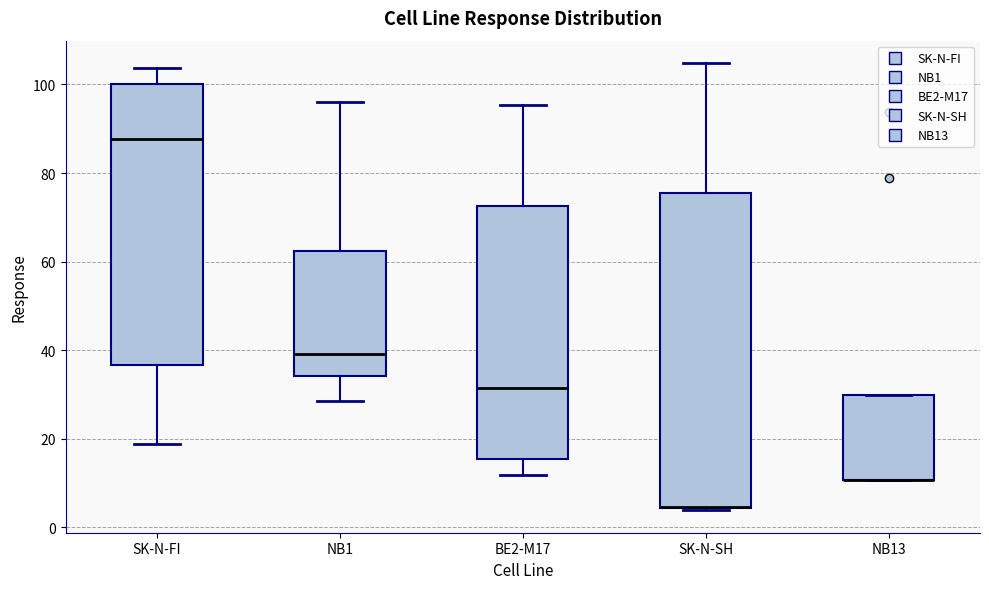

Where does the lower whisker of the box for BE2-M17 end on the y-axis? The values are not printed on the chart, so give them approximately, as read against the axis.

12